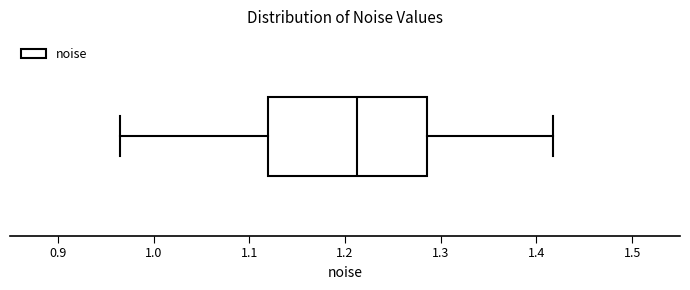

Read this box plot against the x-axis: the position of the median line, the range covered by the box, and the ends of both whiskers. The values are not printed on the chart, so give them approximately, as read against the axis.

median 1.21, box 1.12 to 1.29, whiskers 0.97 to 1.42